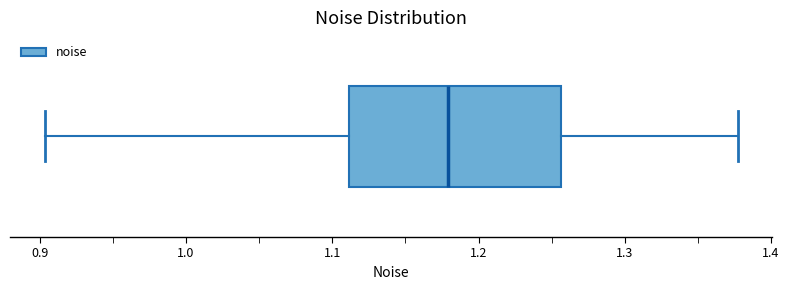

Where is the left edge of the box on the x-axis? The values are not printed on the chart, so give them approximately, as read against the axis.

1.11